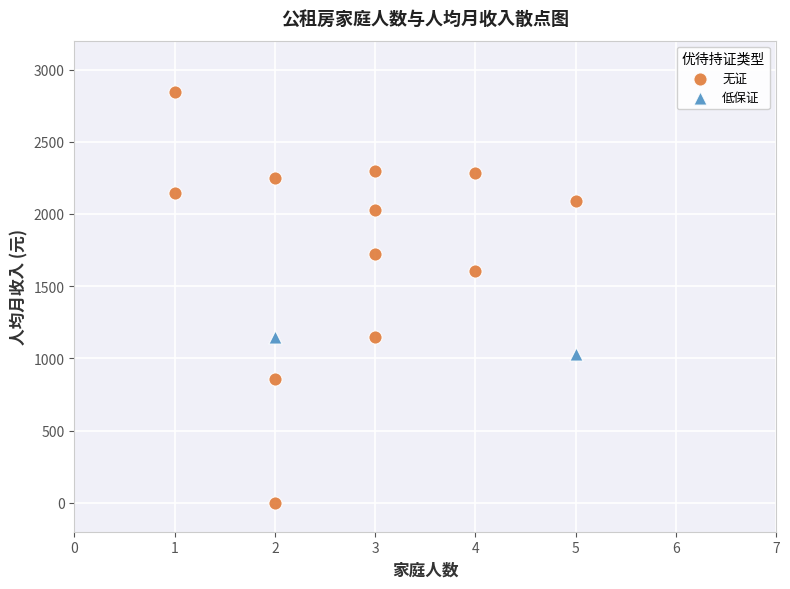

Which series contains the lowest Y value?

无证